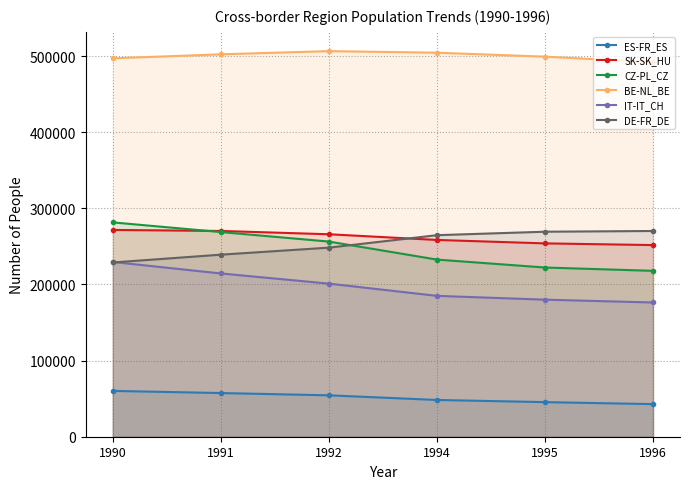

Reading left to right, what are all the values shown in this chart?

ES-FR_ES: 60217	57381	54408	48303	45458	42836
SK-SK_HU: 271681	270352	266013	258542	254029	251797
CZ-PL_CZ: 281608	268892	256426	232734	222312	217962
BE-NL_BE: 497169	502420	506595	504544	499353	492133
IT-IT_CH: 229616	214511	201152	185087	180087	176361
DE-FR_DE: 228921	239194	248422	264804	269350	270307